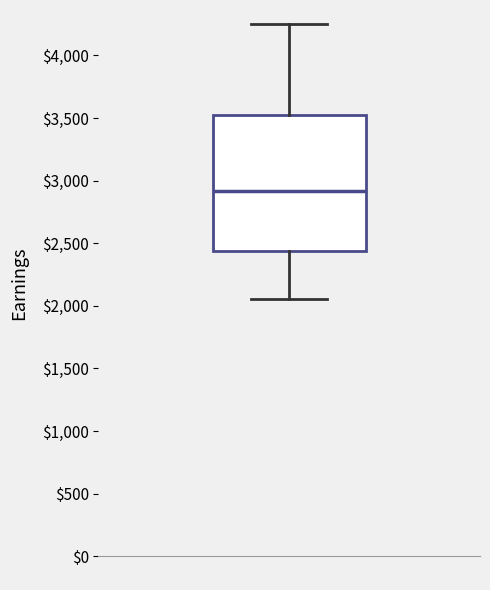

Read this box plot against the y-axis: the position of the median line, the range covered by the box, and the ends of both whiskers. The values are not printed on the chart, so give them approximately, as read against the axis.

median 2900, box 2450 to 3550, whiskers 2050 to 4250